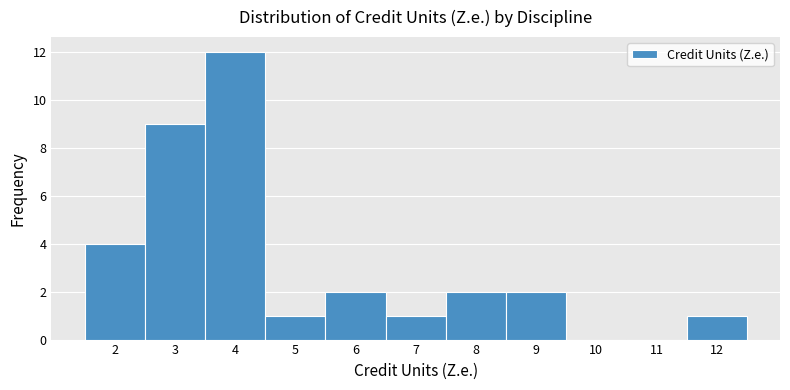

Over which range of the x-axis is the bar tallest?

3.5 to 4.5